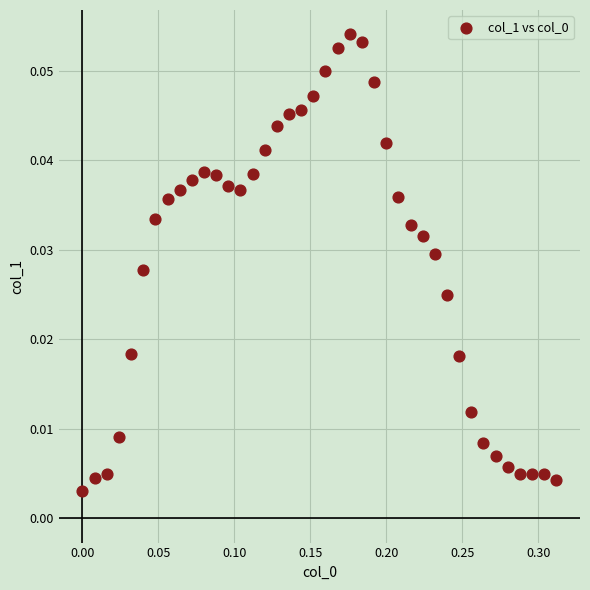

What is the range of X values (max minus min)?

0.3